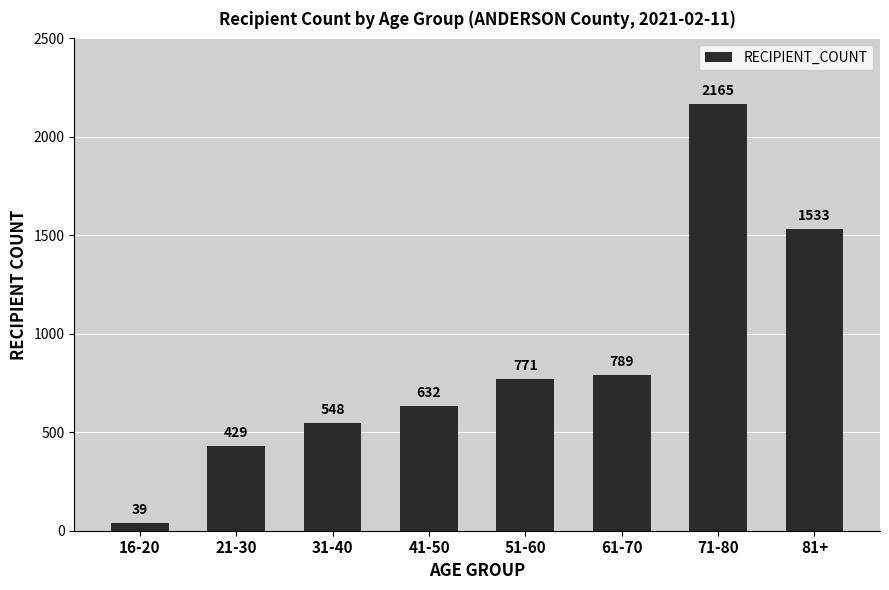

What value does the data have at 21-30?

429